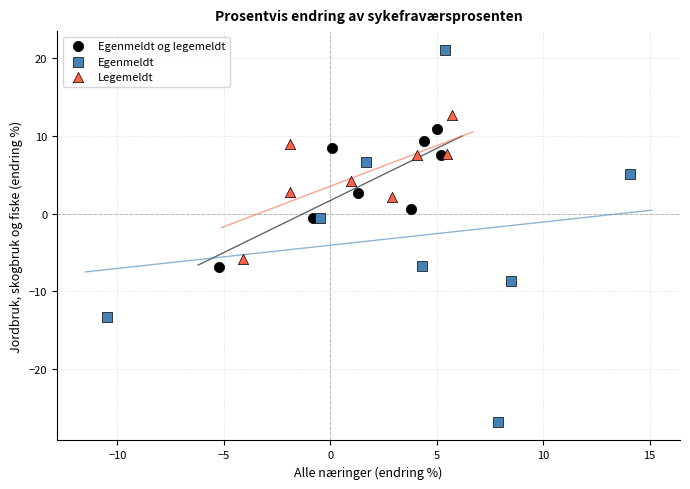

Which series contains the lowest Y value?

Egenmeldt